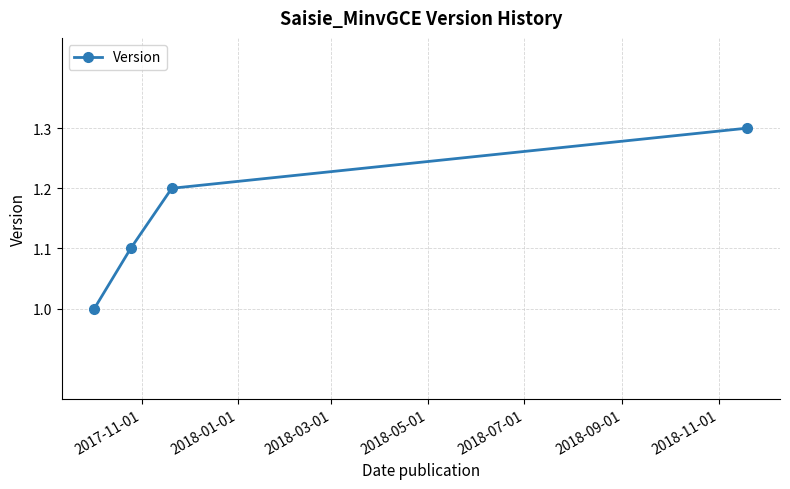

What is the value of the 1st point from the left?

1.0